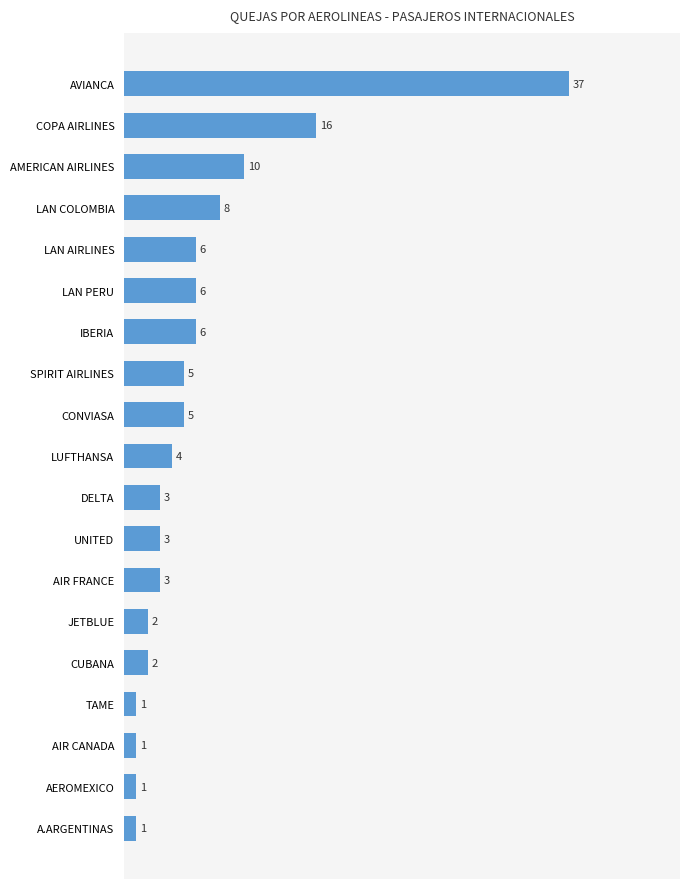

Reading bottom to top, transcribe all the data shown in this chart.

A.ARGENTINAS=1	AEROMEXICO=1	AIR CANADA=1	TAME=1	CUBANA=2	JETBLUE=2	AIR FRANCE=3	UNITED=3	DELTA=3	LUFTHANSA=4	CONVIASA=5	SPIRIT AIRLINES=5	IBERIA=6	LAN PERU=6	LAN AIRLINES=6	LAN COLOMBIA=8	AMERICAN AIRLINES=10	COPA AIRLINES=16	AVIANCA=37